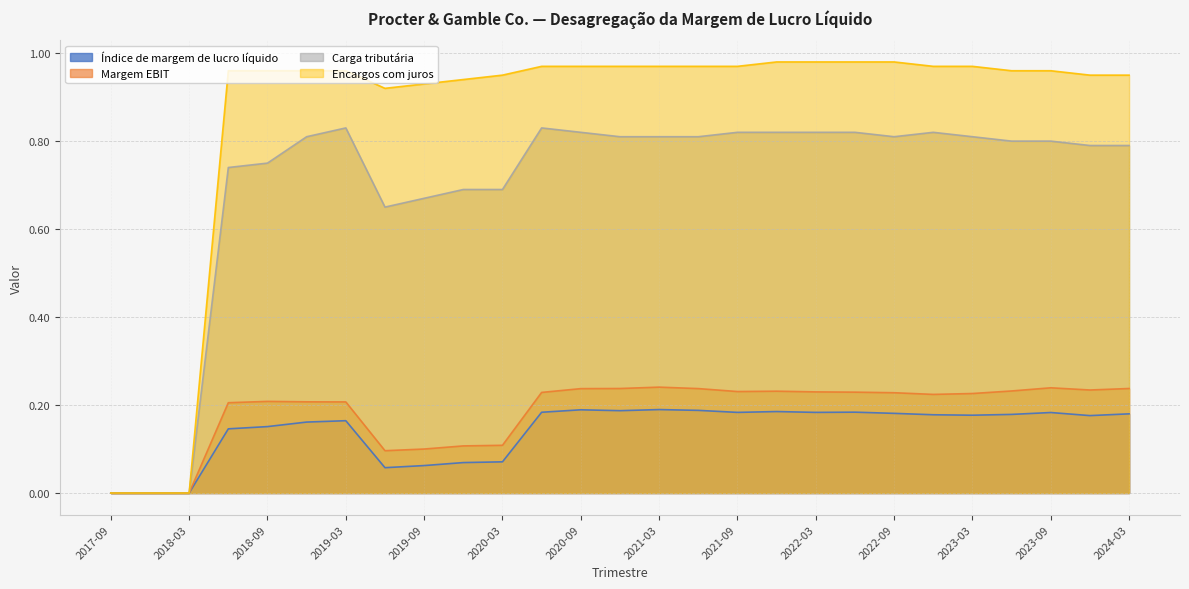

Count the number of categories in the chart.

27